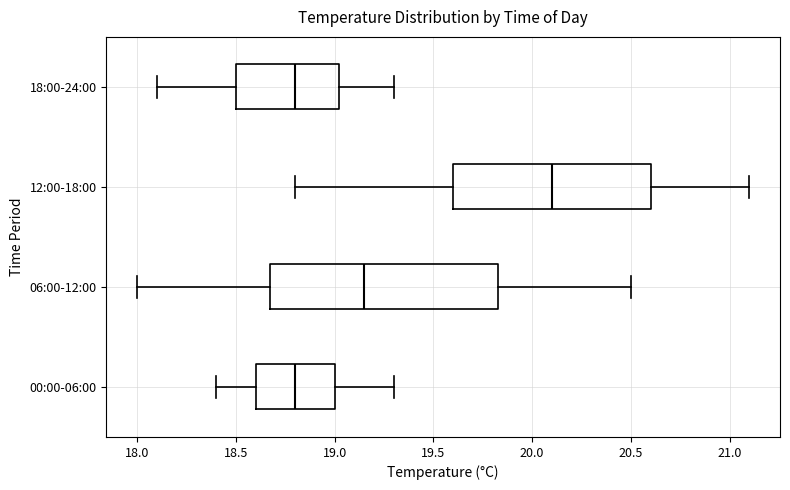

Reading bottom to top, read every box against the x-axis: the position of its median line, the range the box covers, and the ends of its whiskers. The values are not printed on the chart, so give them approximately, as read against the axis.

00:00-06:00: median 18.80, box 18.60 to 19.00, whiskers 18.40 to 19.30
06:00-12:00: median 19.15, box 18.70 to 19.85, whiskers 18.00 to 20.50
12:00-18:00: median 20.10, box 19.60 to 20.60, whiskers 18.80 to 21.10
18:00-24:00: median 18.80, box 18.50 to 19.05, whiskers 18.10 to 19.30